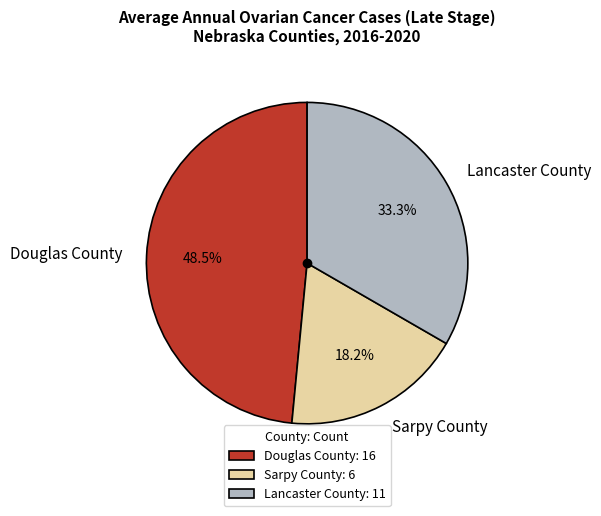

What is the largest slice in the pie chart?

Douglas County